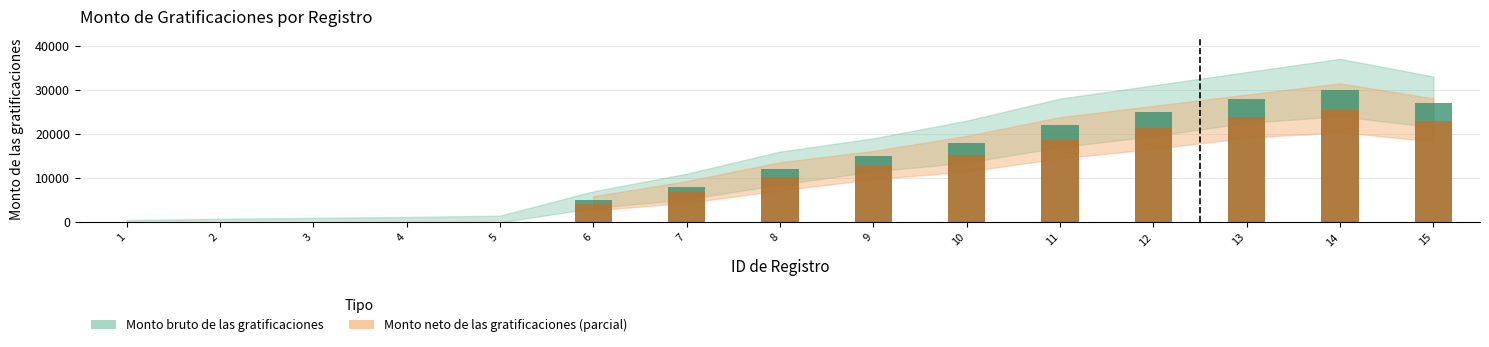

How many values are below 12000?

7